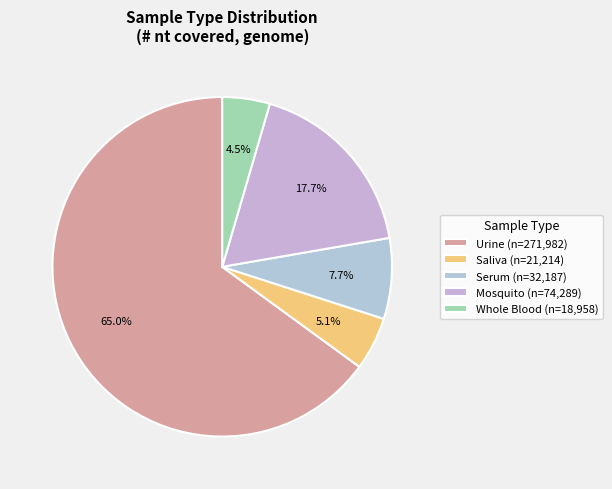

What is the ratio of the value at Mosquito to the value at Whole Blood?

3.9